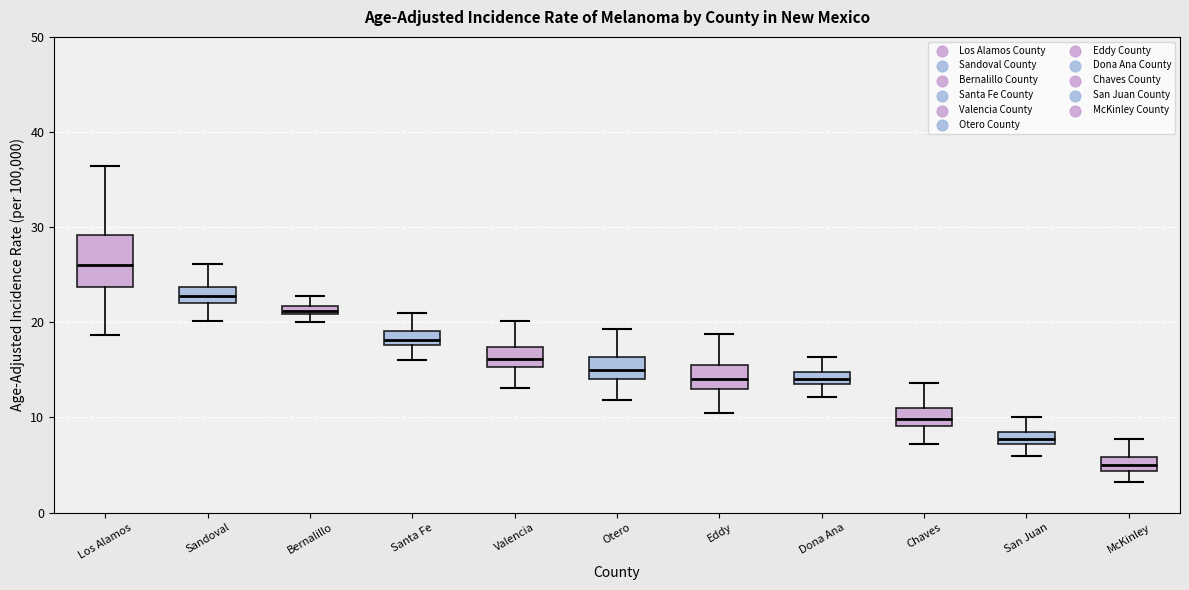

Which box is the tallest, from its lower edge to its upper edge?

Los Alamos